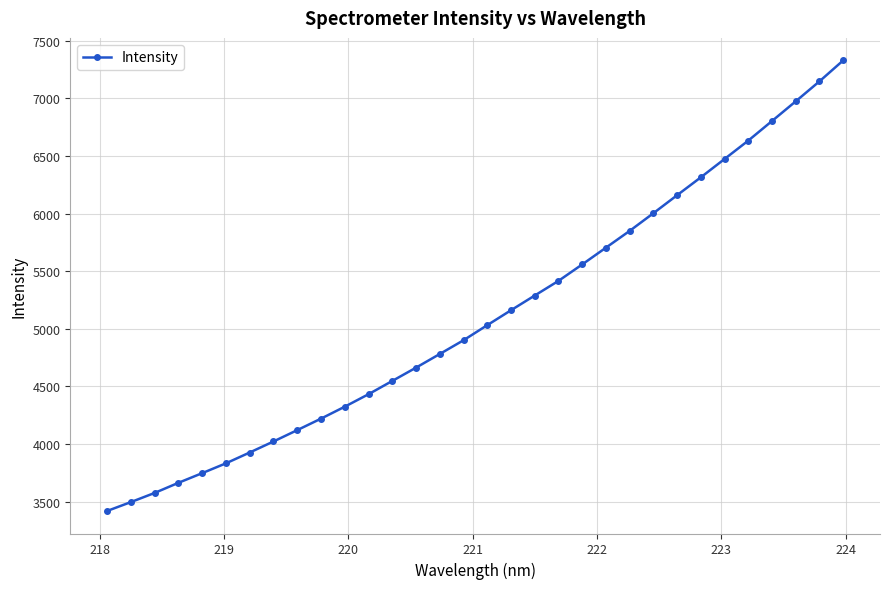

What is the difference between the maximum and minimum values?

3908.6